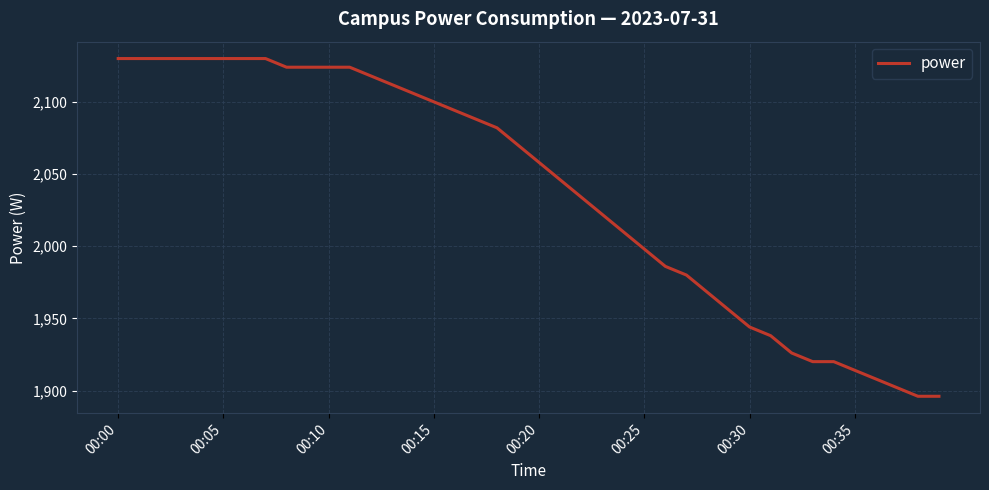

How many values are below 2070?

20